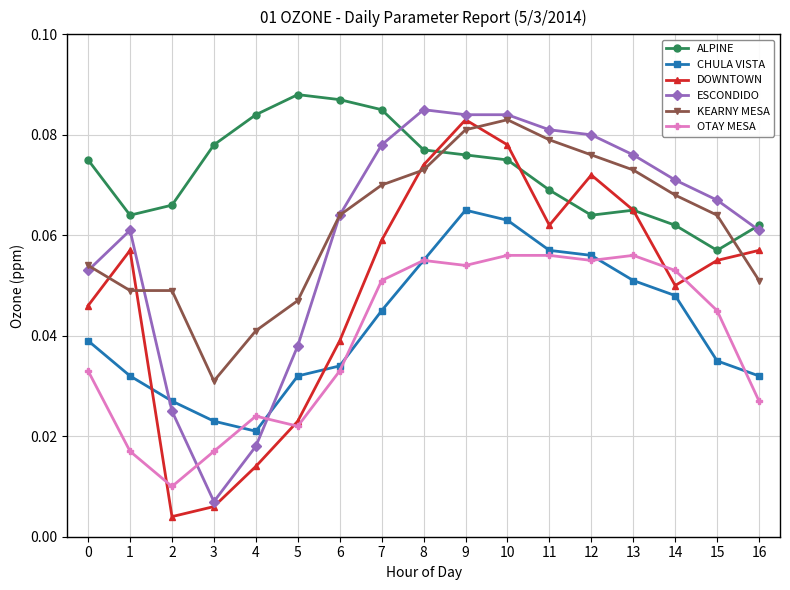

True or false: DOWNTOWN has more than 0 points higher than both neighbors.

True